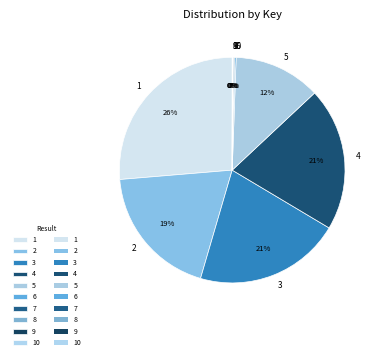

Which category has the biggest portion of the pie?

1